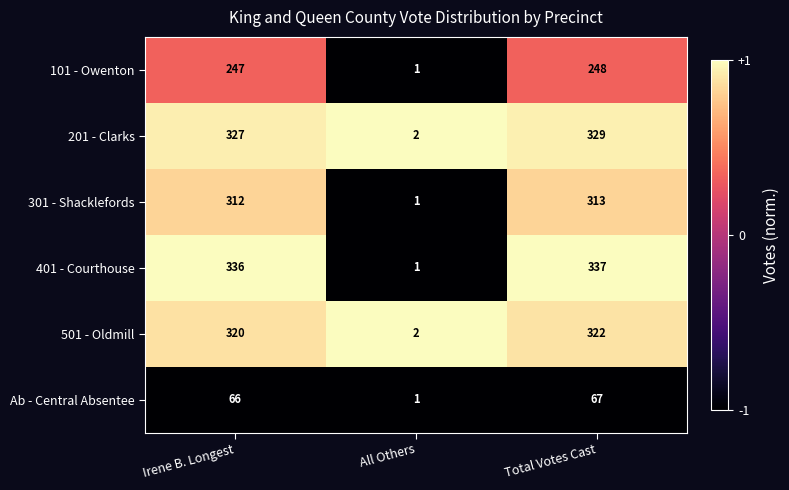

Rank the categories by 201 - Clarks value from highest to lowest.

Total Votes Cast, Irene B. Longest, All Others